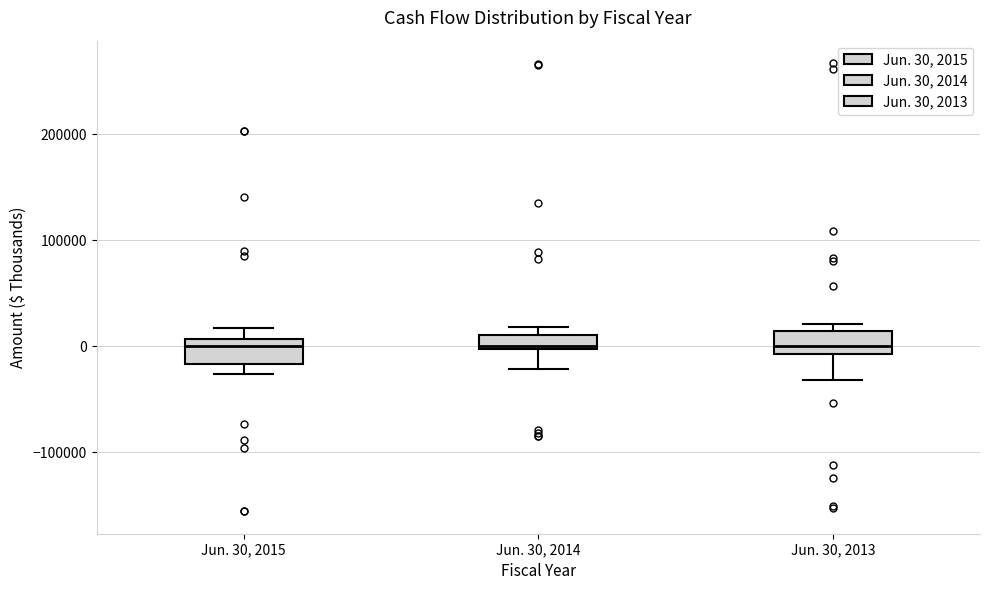

Where is the lower edge of the box for Jun. 30, 2013 on the y-axis? The values are not printed on the chart, so give them approximately, as read against the axis.

-10000